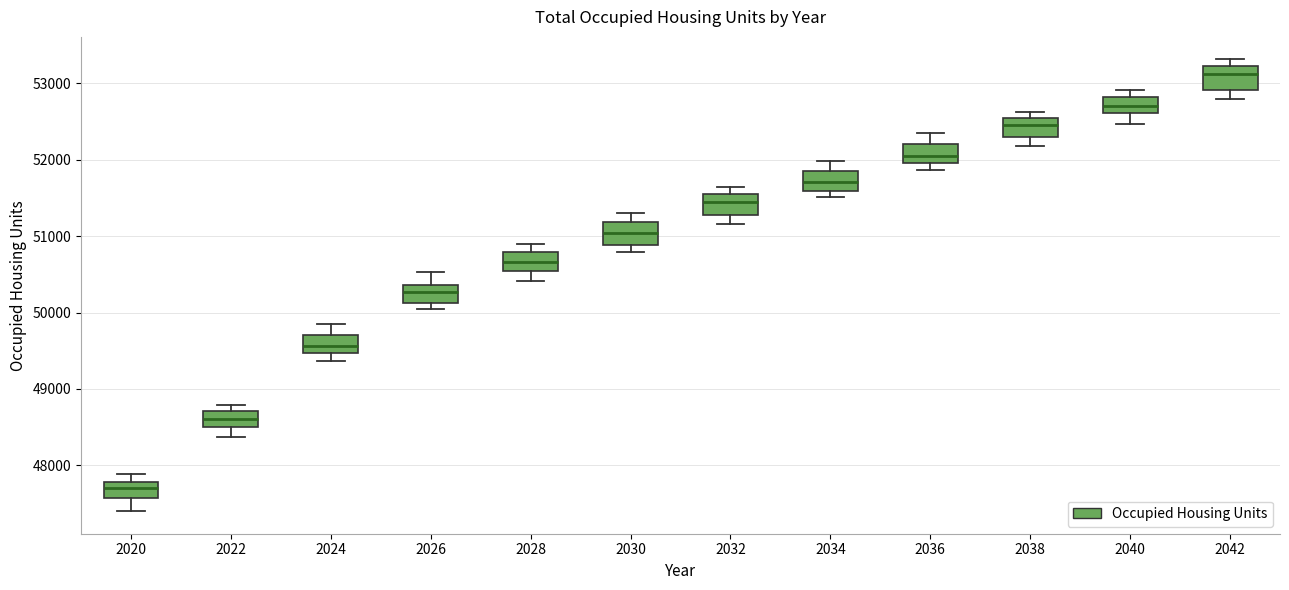

Reading left to right, read every box against the y-axis: the position of its median line, the range the box covers, and the ends of its whiskers. The values are not printed on the chart, so give them approximately, as read against the axis.

2020: median 47700, box 47600 to 47800, whiskers 47400 to 47900
2022: median 48600, box 48500 to 48700, whiskers 48400 to 48800
2024: median 49600, box 49500 to 49700, whiskers 49400 to 49900
2026: median 50300, box 50100 to 50400, whiskers 50000 to 50500
2028: median 50700, box 50500 to 50800, whiskers 50400 to 50900
2030: median 51000, box 50900 to 51200, whiskers 50800 to 51300
2032: median 51400, box 51300 to 51600, whiskers 51200 to 51600 (just above the box's upper edge)
2034: median 51700, box 51600 to 51900, whiskers 51500 to 52000
2036: median 52100, box 52000 to 52200, whiskers 51900 to 52300
2038: median 52500 (inside the box), box 52300 to 52500, whiskers 52200 to 52600
2040: median 52700, box 52600 to 52800, whiskers 52500 to 52900
2042: median 53100, box 52900 to 53200, whiskers 52800 to 53300